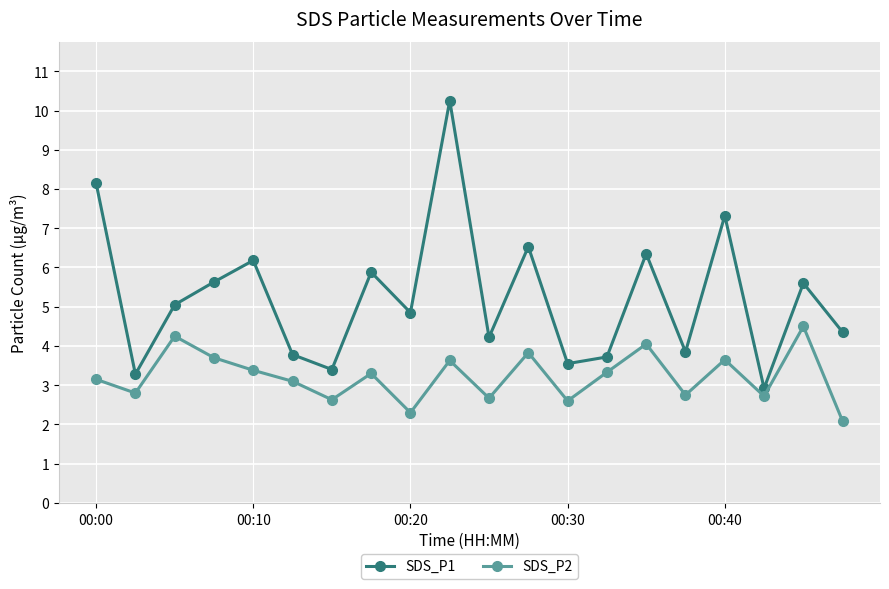

How many lines are shown in the chart?

2